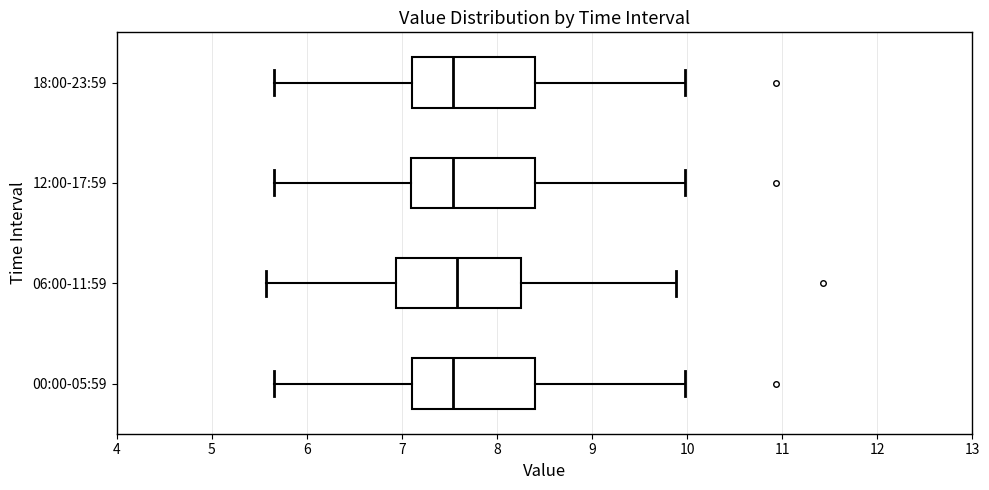

Reading bottom to top, transcribe this box plot: for each box, give where its median line is, the range the box spans, and where its two whiskers end, as read against the x-axis. The values are not printed on the chart, so give them approximately, as read against the axis.

00:00-05:59: median 7.5, box 7.1 to 8.4, whiskers 5.7 to 10.0
06:00-11:59: median 7.6, box 6.9 to 8.3, whiskers 5.6 to 9.9
12:00-17:59: median 7.5, box 7.1 to 8.4, whiskers 5.7 to 10.0
18:00-23:59: median 7.5, box 7.1 to 8.4, whiskers 5.7 to 10.0